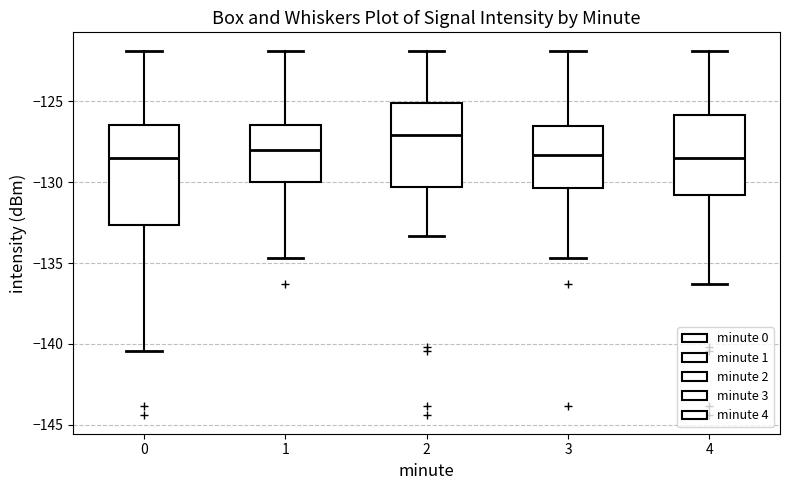

Comparing the boxes themselves (not the whiskers), which one is the tallest?

0